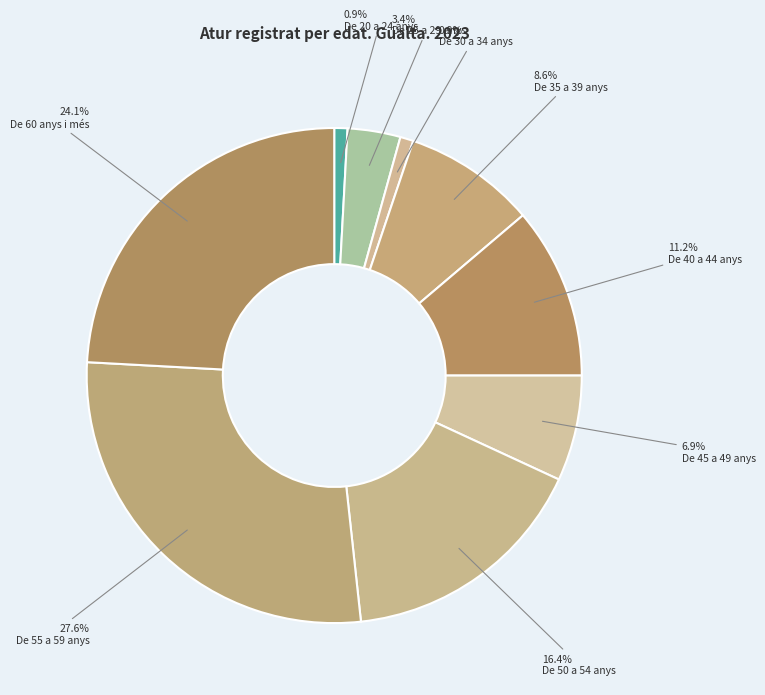

Count the number of slices in the pie.

9